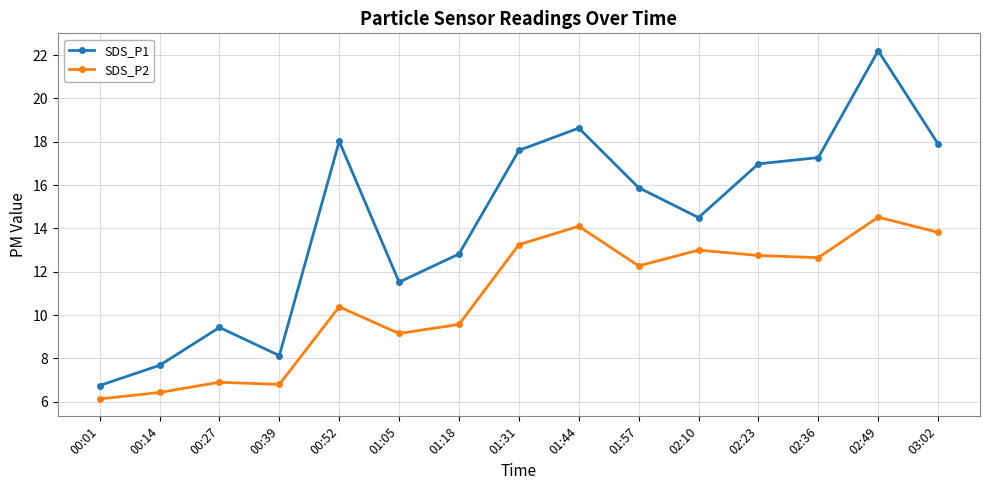

How many lines are shown in the chart?

2